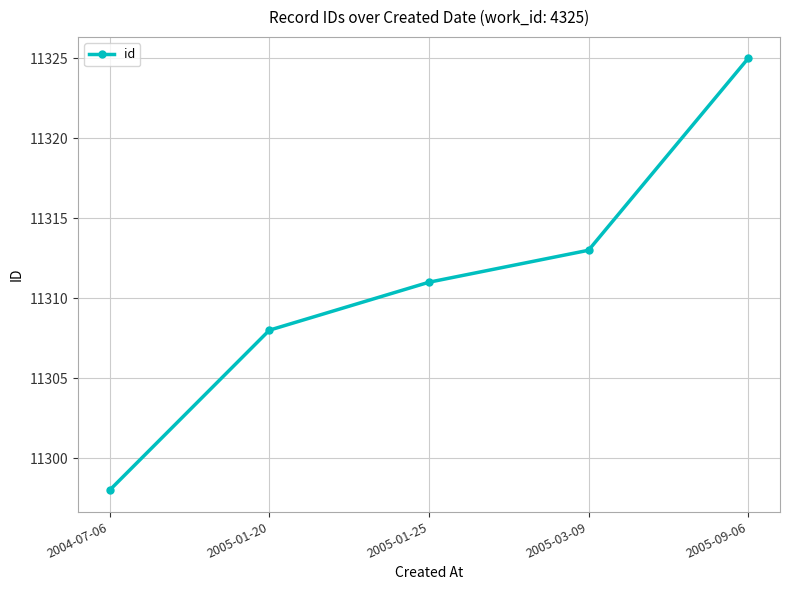

What is the change in value from 2004-07-06 to 2005-03-09?

+15